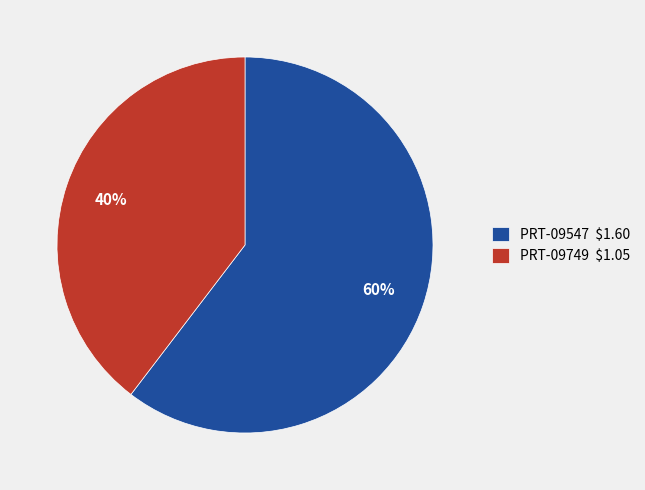

To the nearest percent, what percentage of the pie is PRT-09547 $1.60?

60%